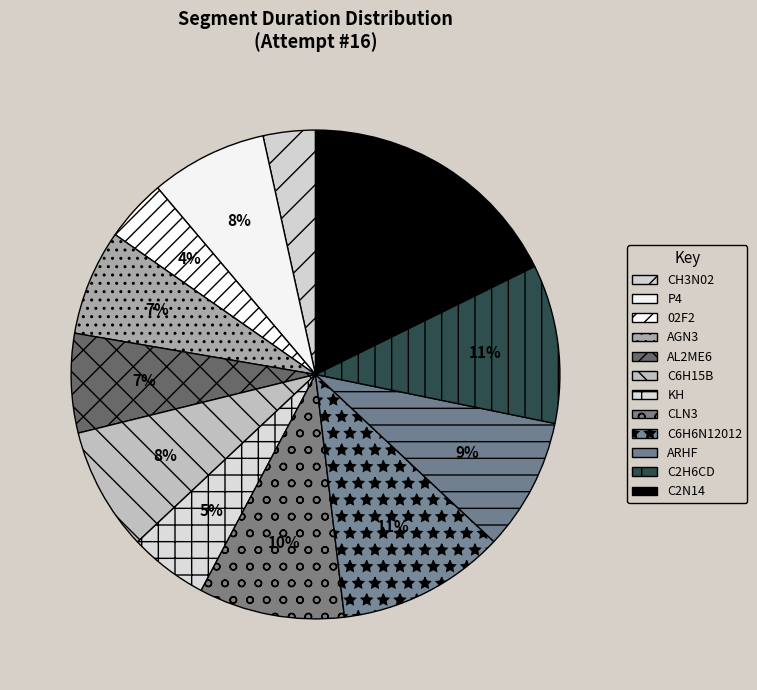

Combined, what portion of the pie is C2H6CD and ARHF?

19.3%